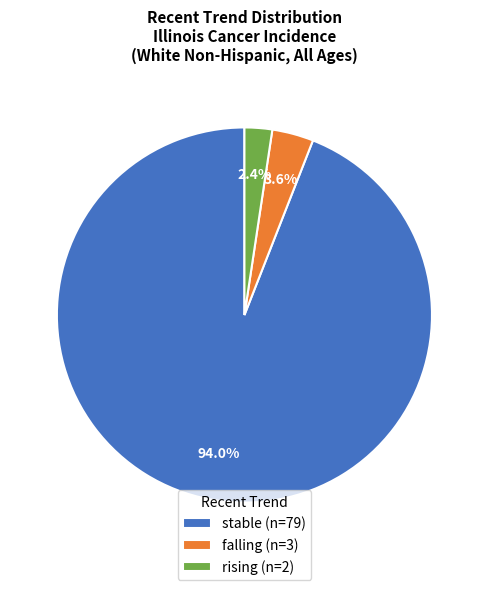

What is the largest slice in the pie chart?

stable